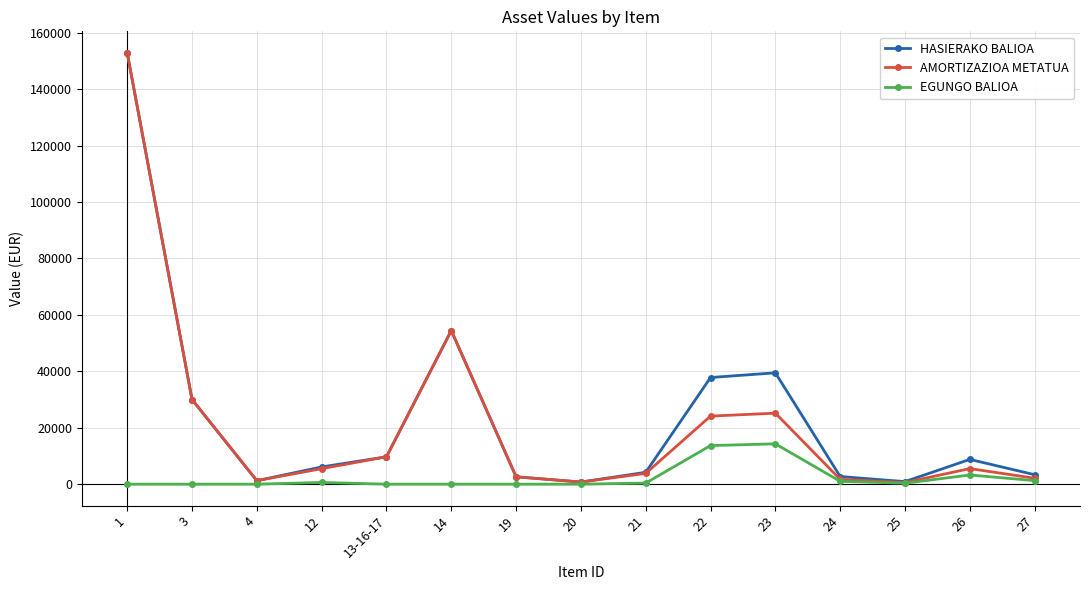

At how many categories does at least one series exceed 47337?

2